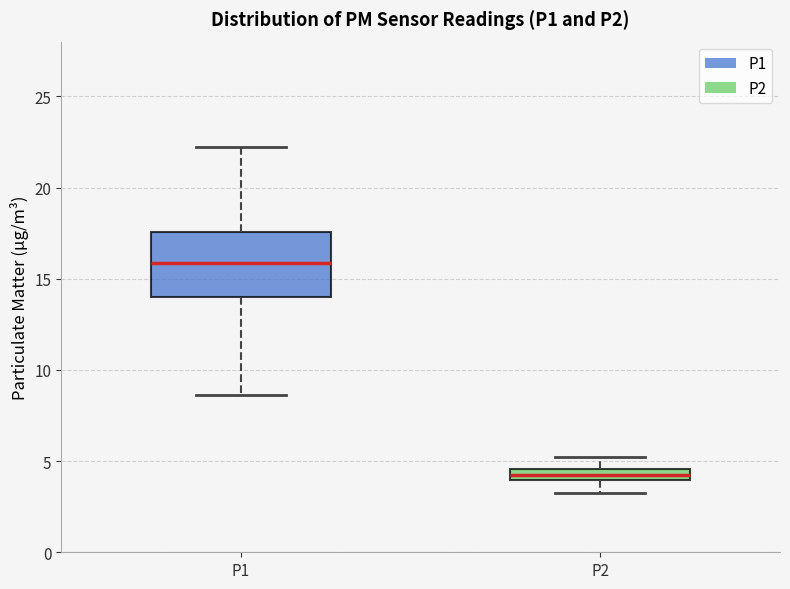

Where does the upper whisker of the box for P2 end on the y-axis? The values are not printed on the chart, so give them approximately, as read against the axis.

5.0